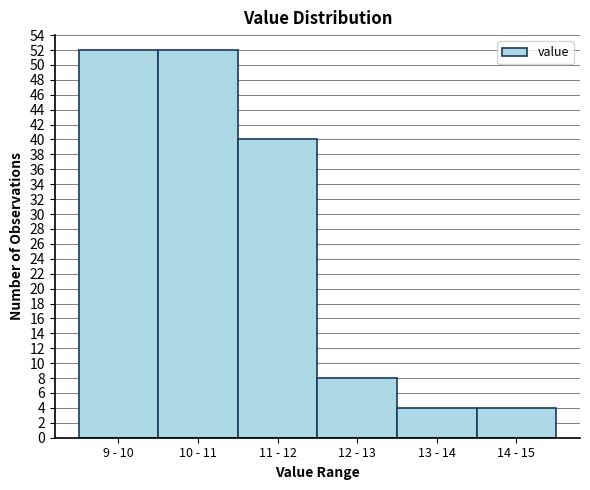

Reading right to left, transcribe all the data shown in this chart.

14 - 15=4	13 - 14=4	12 - 13=8	11 - 12=40	10 - 11=52	9 - 10=52